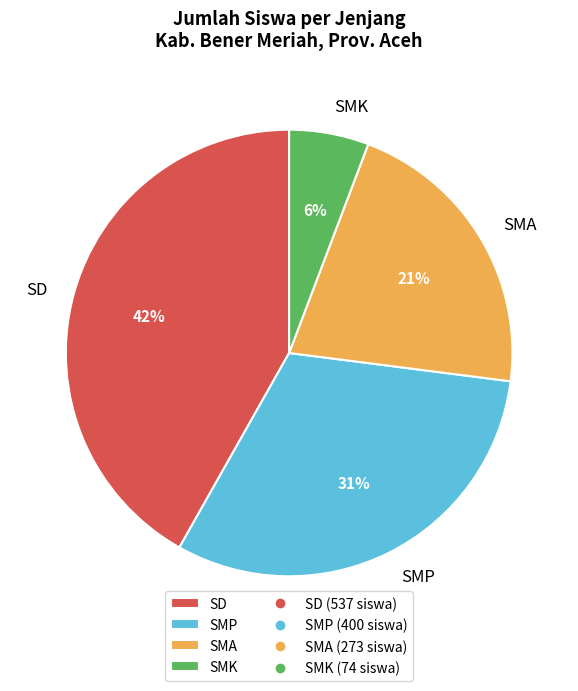

What is the largest slice in the pie chart?

SD